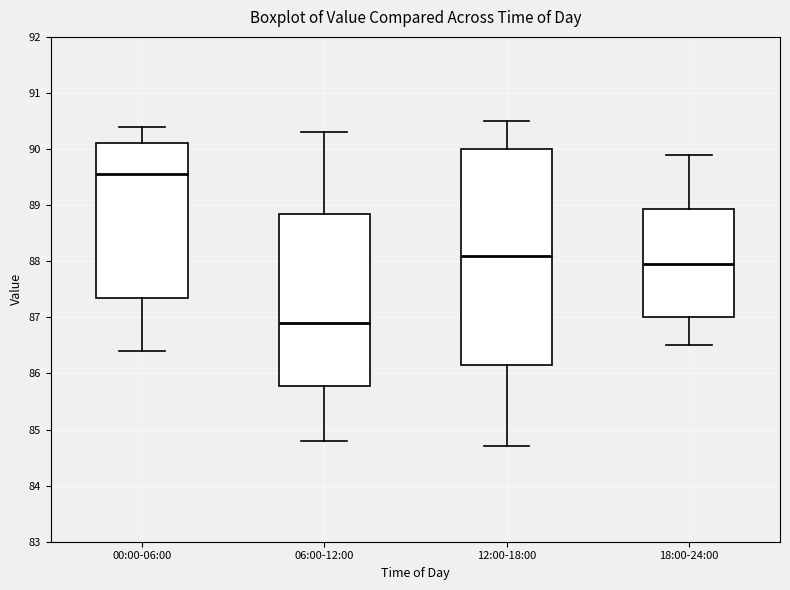

Which box's median line is the highest?

00:00-06:00